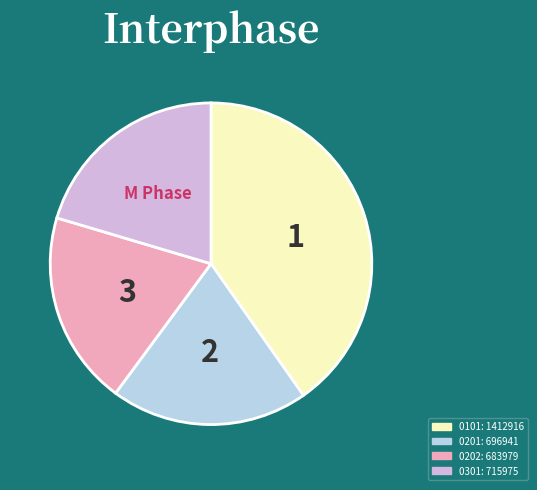

Which category has the biggest portion of the pie?

0101